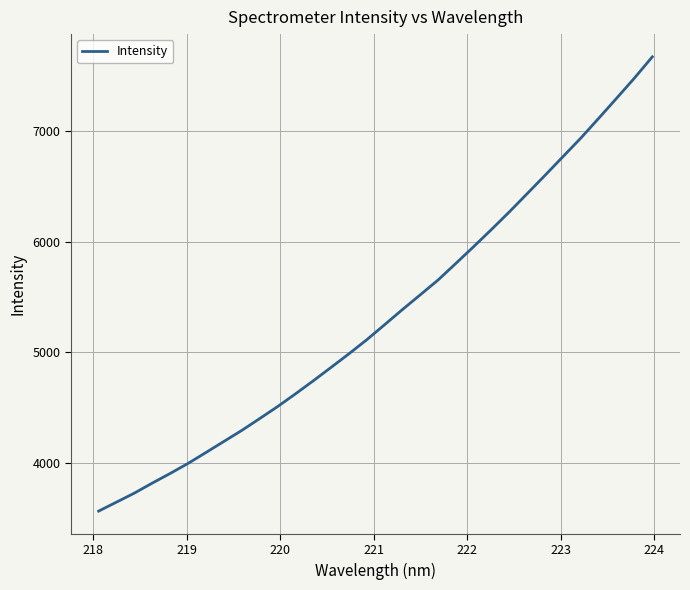

True or false: the data has more than 0 interior local peaks.

False